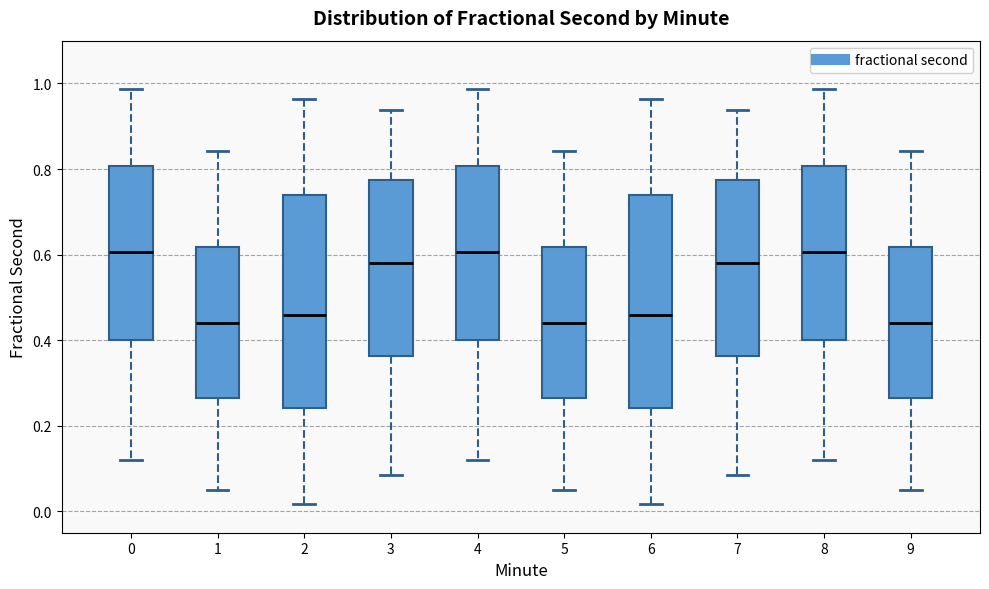

Where is the upper edge of the box at x = 6 on the y-axis? The values are not printed on the chart, so give them approximately, as read against the axis.

0.74